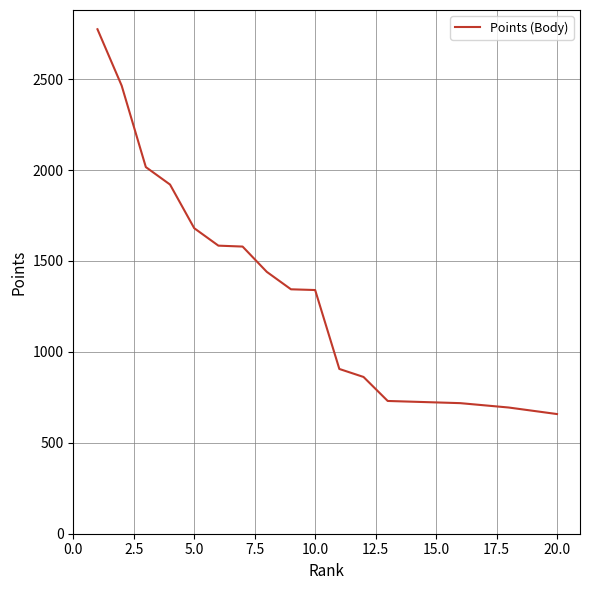

Count the number of data series in this chart.

1